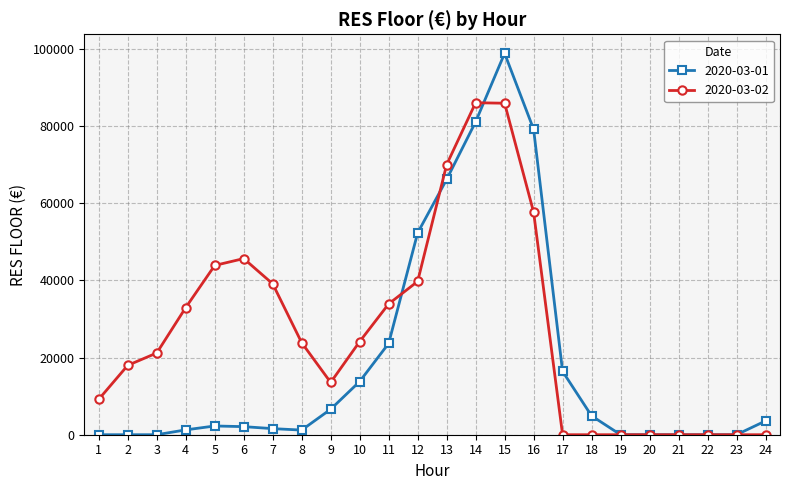

What is the value of the 2020-03-02 point at the 6th from the left?

45645.3